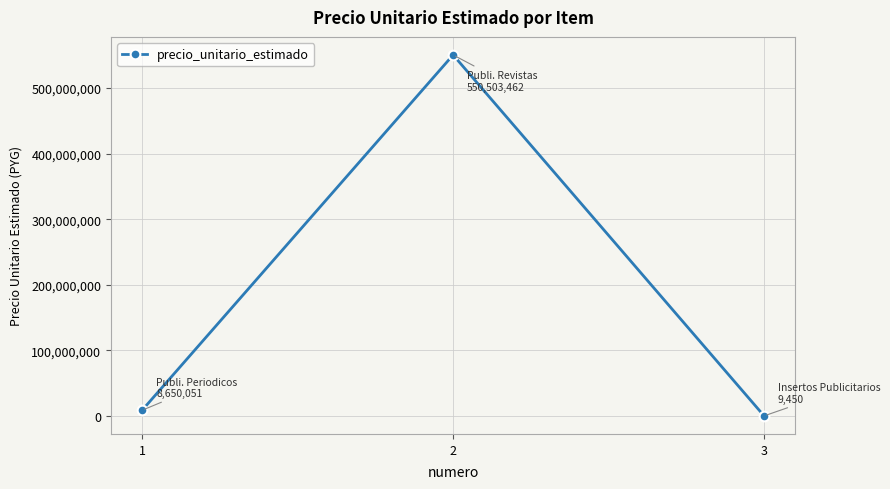

How many data points does each series have?

3